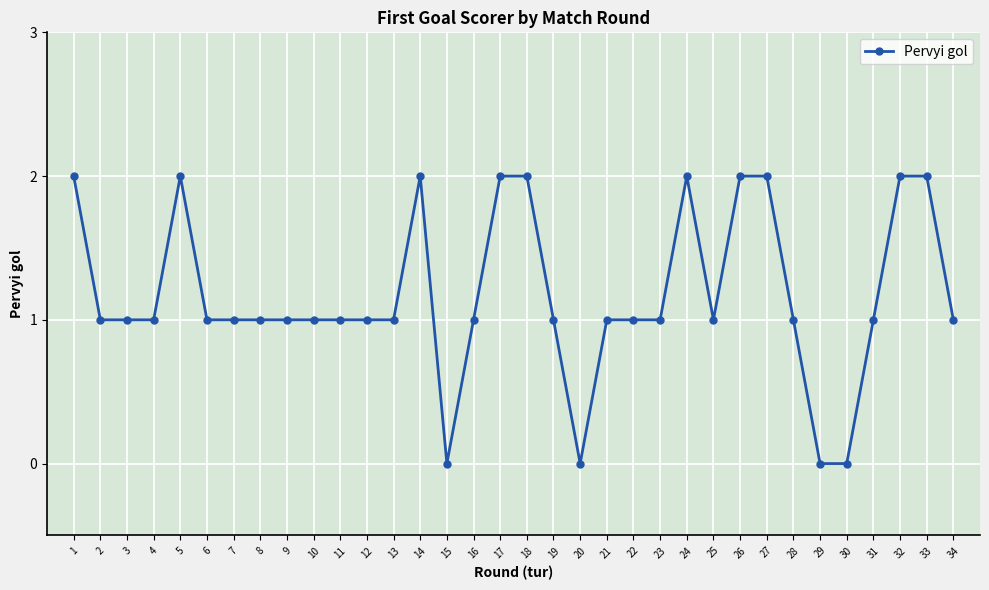

Does the chart display data point markers on the line(s)?

Yes